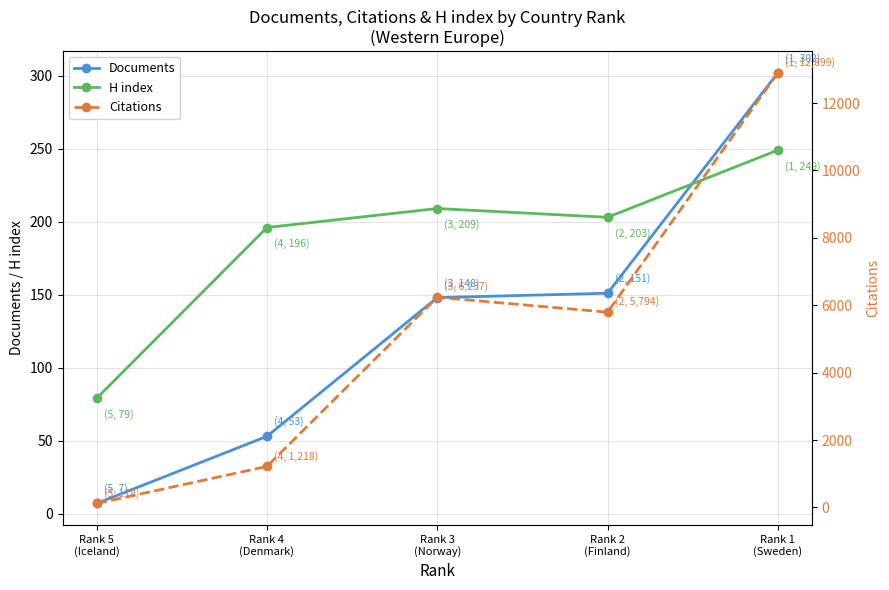

Is this an area chart (filled region under the line)?

No